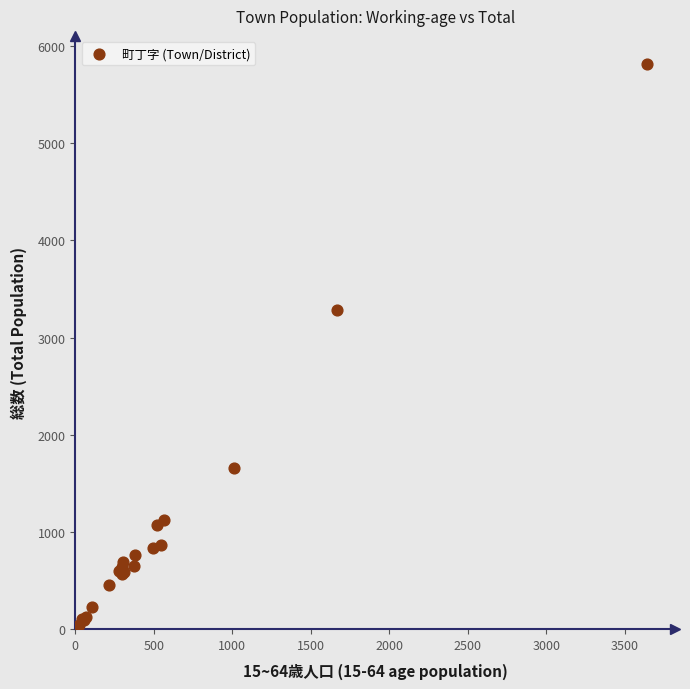

What Y value in the scatter plot is closest to 2925?

3288